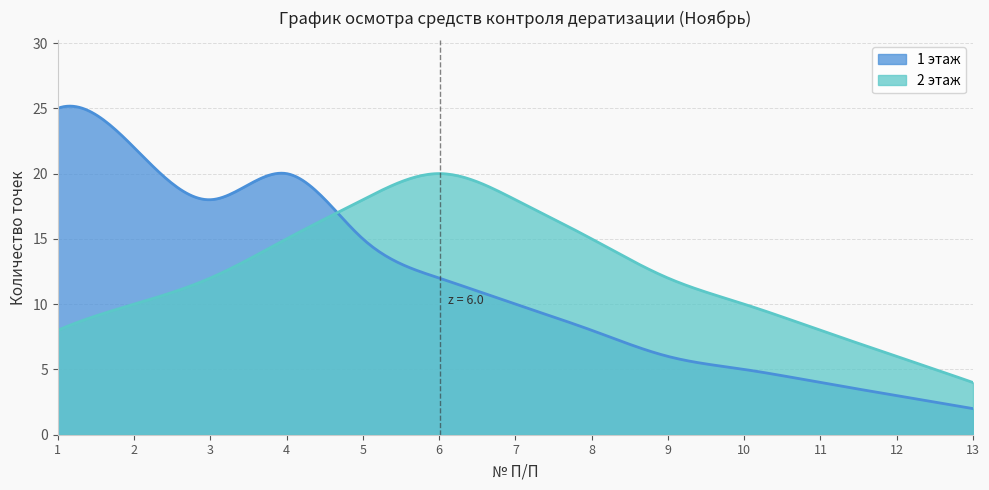

How many values in the 2 этаж series exceed 12?

5